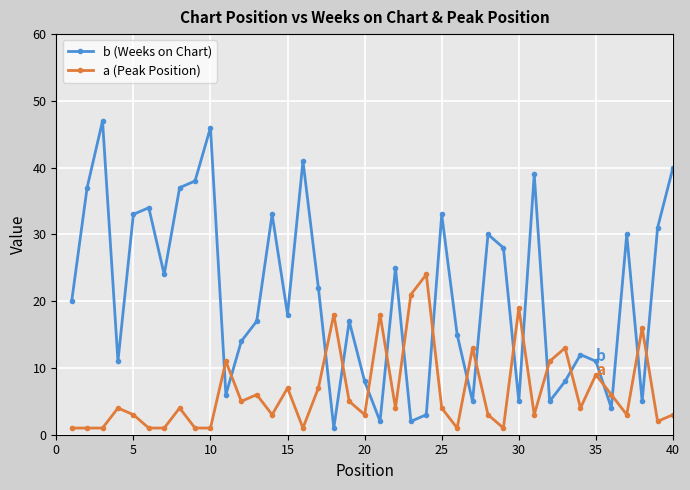

What is the maximum value shown in the chart?

47